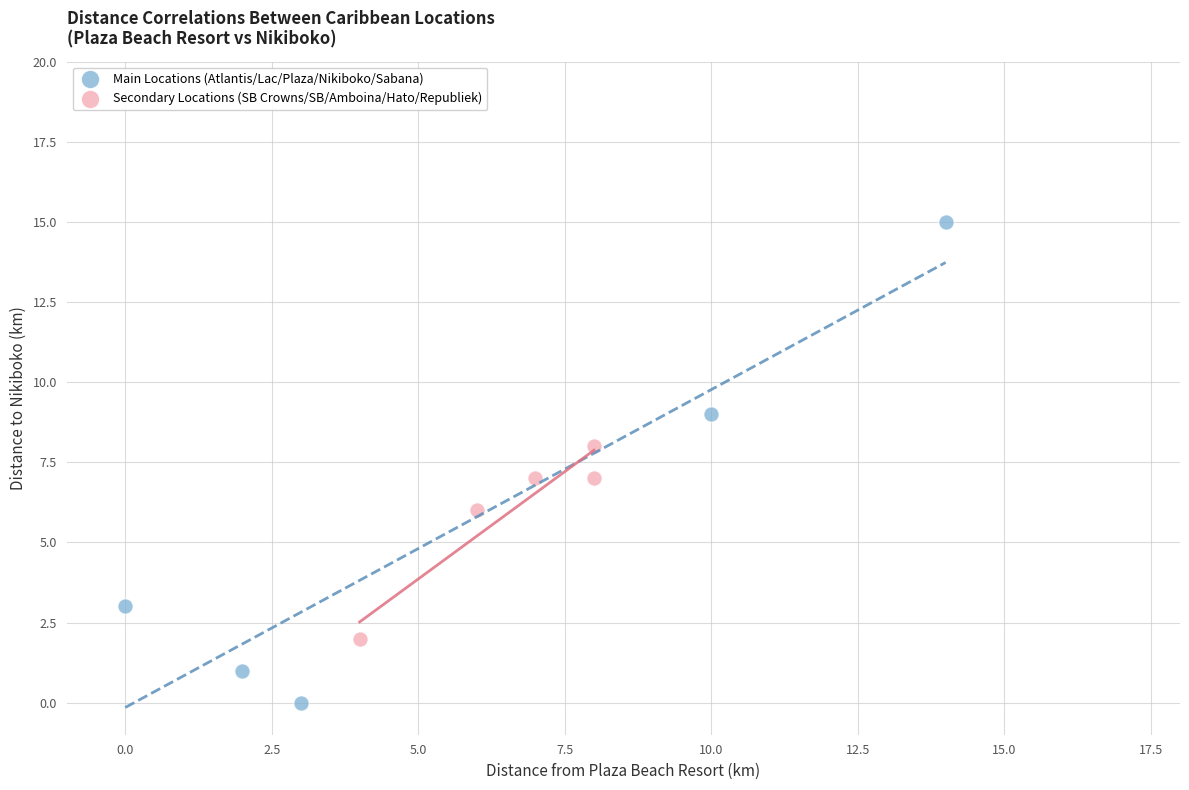

Which series contains the highest Y value?

Main Locations (Atlantis/Lac/Plaza/Nikiboko/Sabana)